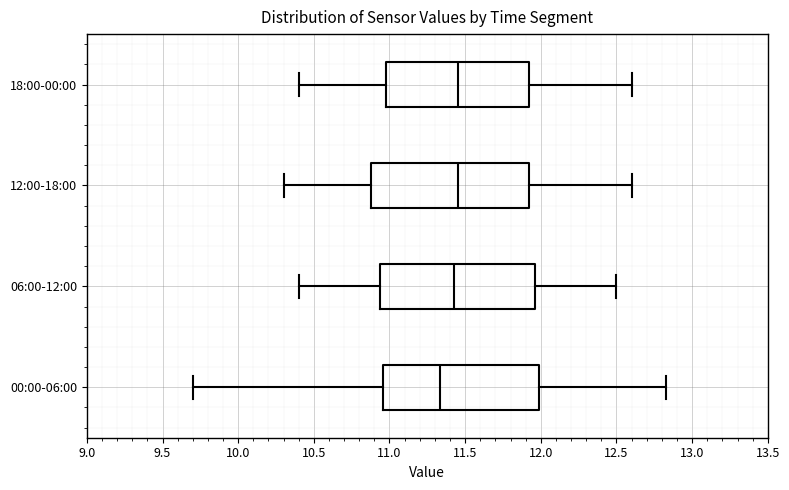

Reading bottom to top, read every box against the x-axis: the position of its median line, the range the box covers, and the ends of its whiskers. The values are not printed on the chart, so give them approximately, as read against the axis.

00:00-06:00: median 11.35, box 10.95 to 12.00, whiskers 9.70 to 12.85
06:00-12:00: median 11.45, box 10.95 to 11.95, whiskers 10.40 to 12.50
12:00-18:00: median 11.45, box 10.90 to 11.95, whiskers 10.30 to 12.60
18:00-00:00: median 11.45, box 11.00 to 11.95, whiskers 10.40 to 12.60